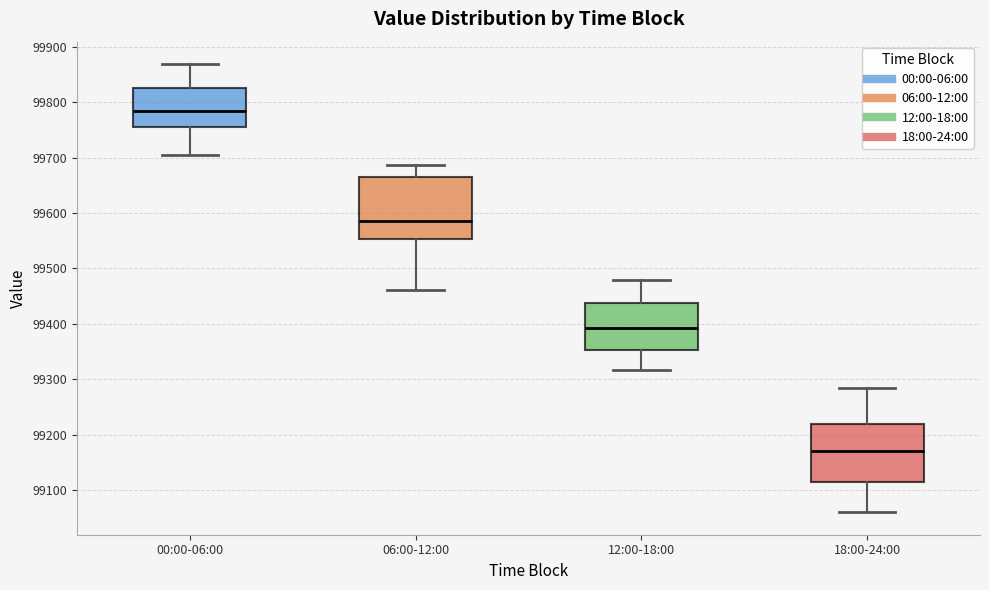

Reading left to right, read every box against the y-axis: the position of its median line, the range the box covers, and the ends of its whiskers. The values are not printed on the chart, so give them approximately, as read against the axis.

00:00-06:00: median 99780, box 99760 to 99830, whiskers 99710 to 99870
06:00-12:00: median 99590, box 99550 to 99660, whiskers 99460 to 99690
12:00-18:00: median 99390, box 99350 to 99440, whiskers 99320 to 99480
18:00-24:00: median 99170, box 99120 to 99220, whiskers 99060 to 99280